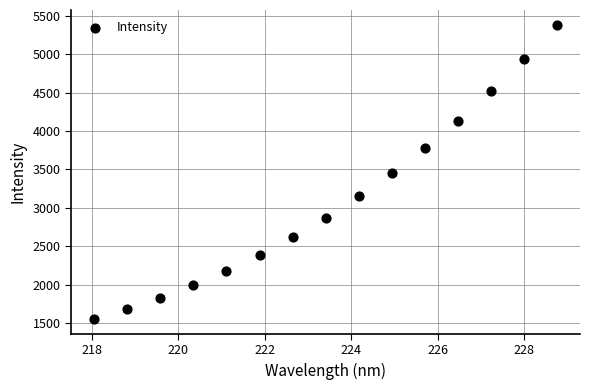

What is the range of Y values (max minus min)?

3832.9